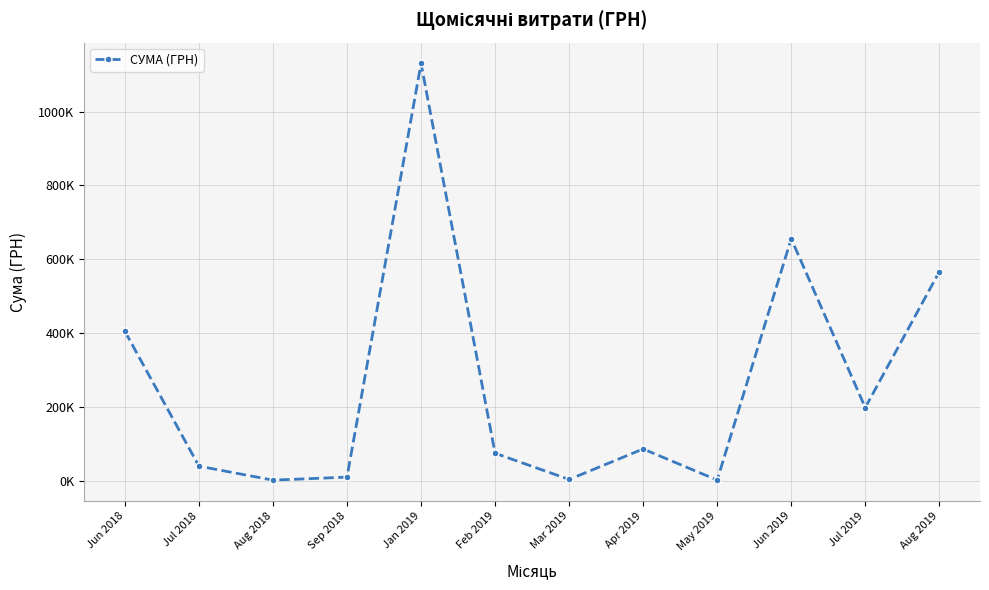

Is this an area chart (filled region under the line)?

No